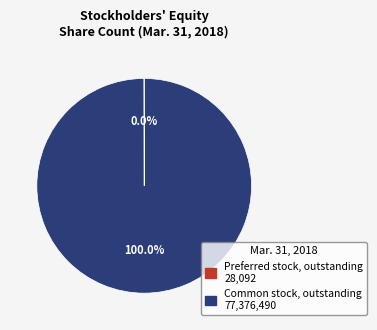

The Common stock, outstanding slice represents 91% of the pie. True or false?

False